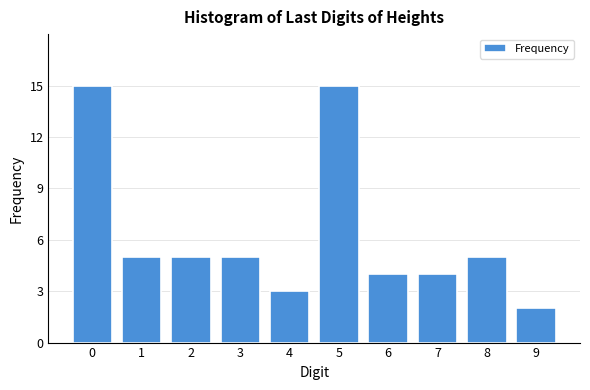

Reading left to right, transcribe all the data shown in this chart.

0=15	1=5	2=5	3=5	4=3	5=15	6=4	7=4	8=5	9=2